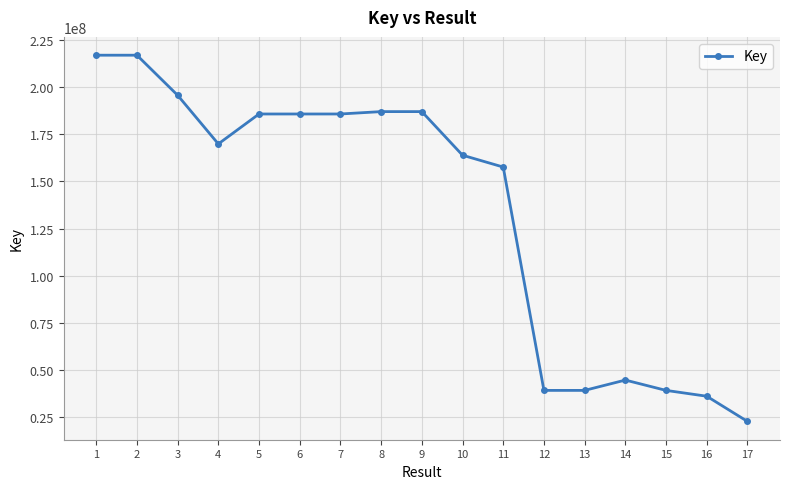

What is the value of the 5th point from the left?

185774039